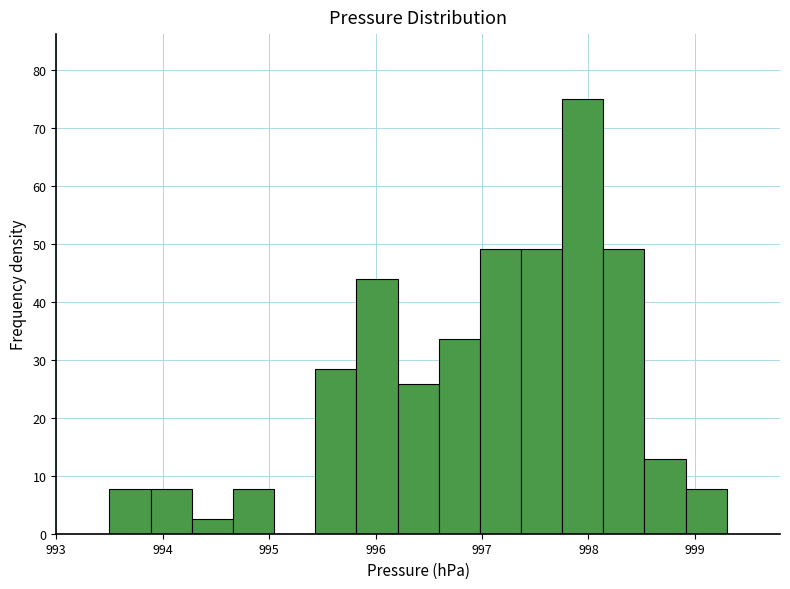

Around what value on the x-axis is the tallest bar? Give the approximate position of its centre, as read against the axis.

997.9